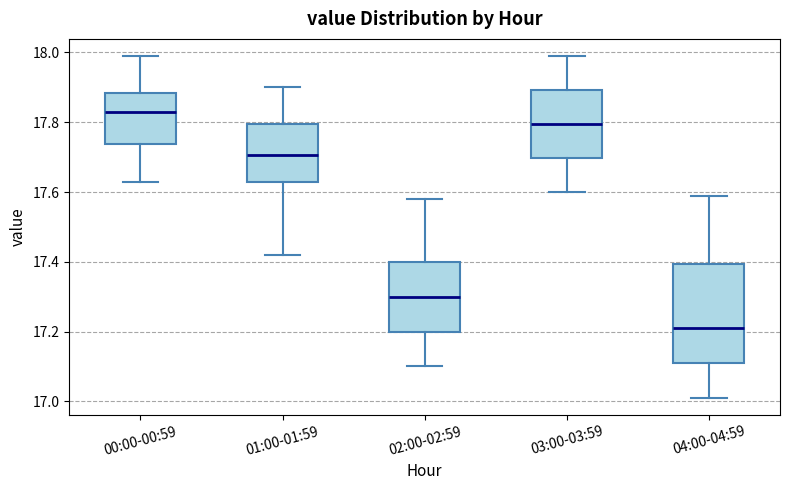

Which box has the lowest median line?

04:00-04:59